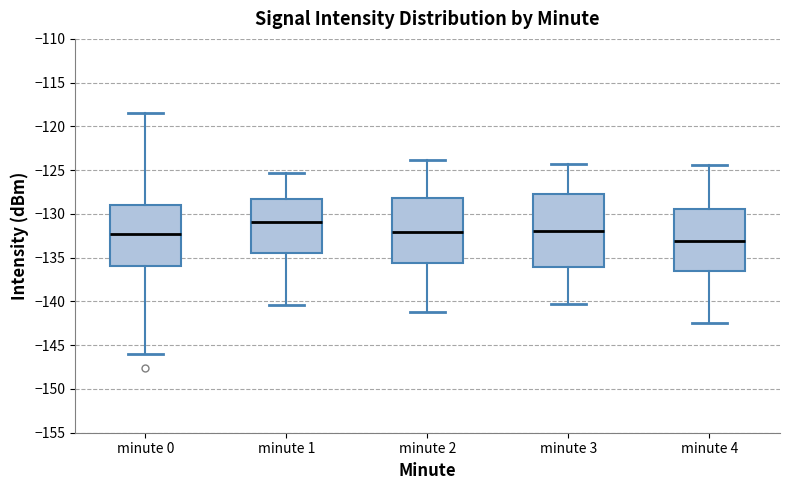

Where does the lower whisker of the box for minute 0 end on the y-axis? The values are not printed on the chart, so give them approximately, as read against the axis.

-146.0